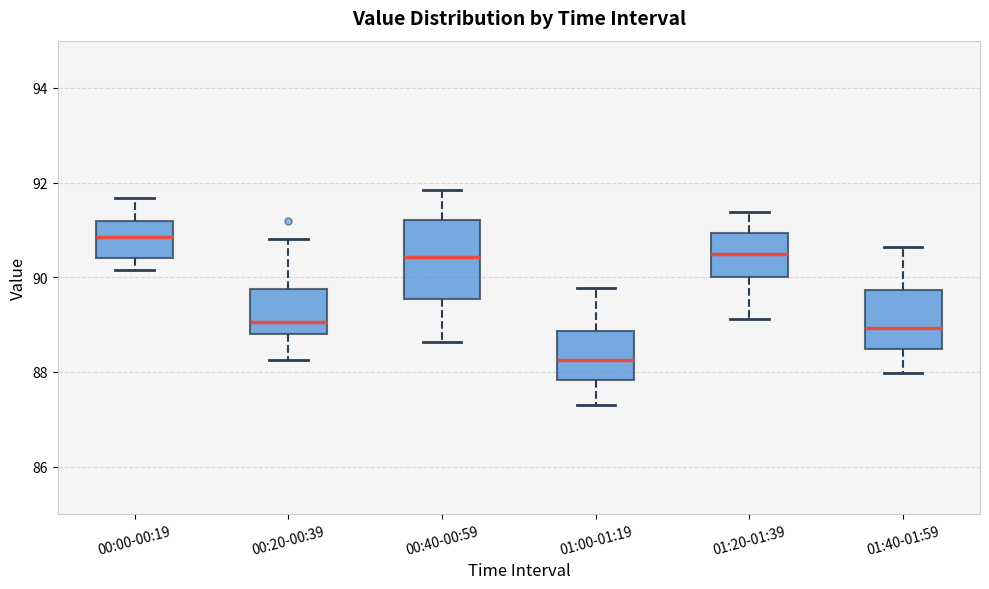

Which box is the tallest, from its lower edge to its upper edge?

00:40-00:59